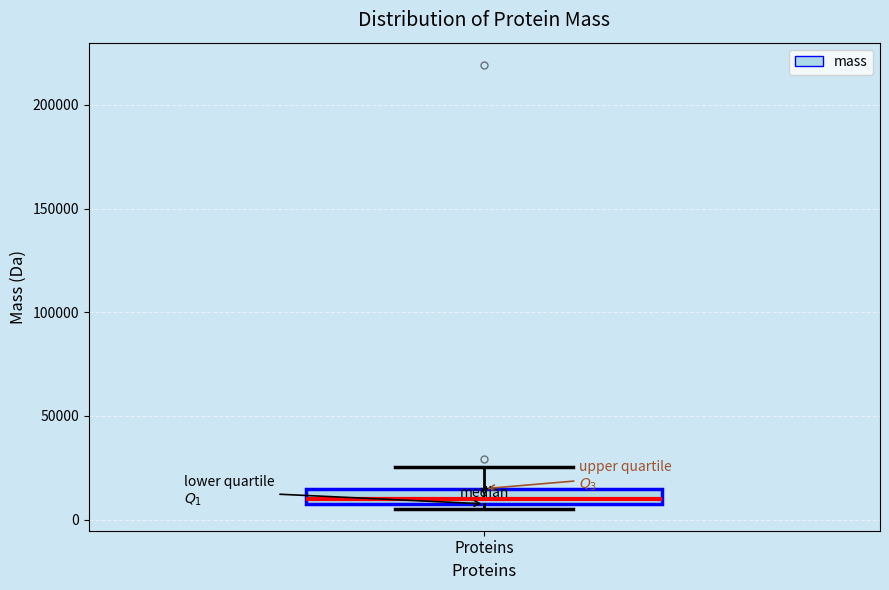

Where is the upper edge of the box for Proteins on the y-axis? The values are not printed on the chart, so give them approximately, as read against the axis.

15000